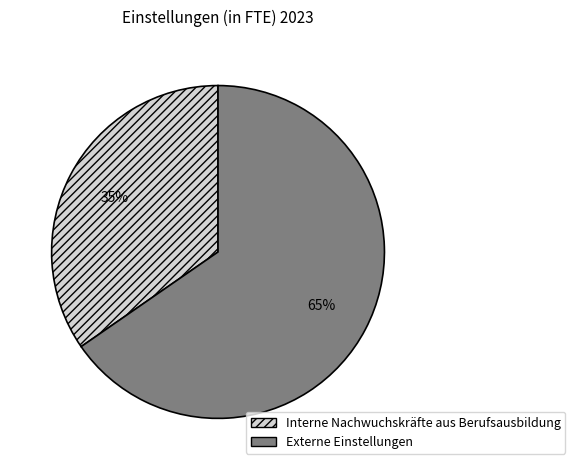

Rank the categories by value from highest to lowest.

Externe Einstellungen, Interne Nachwuchskräfte aus Berufsausbildung